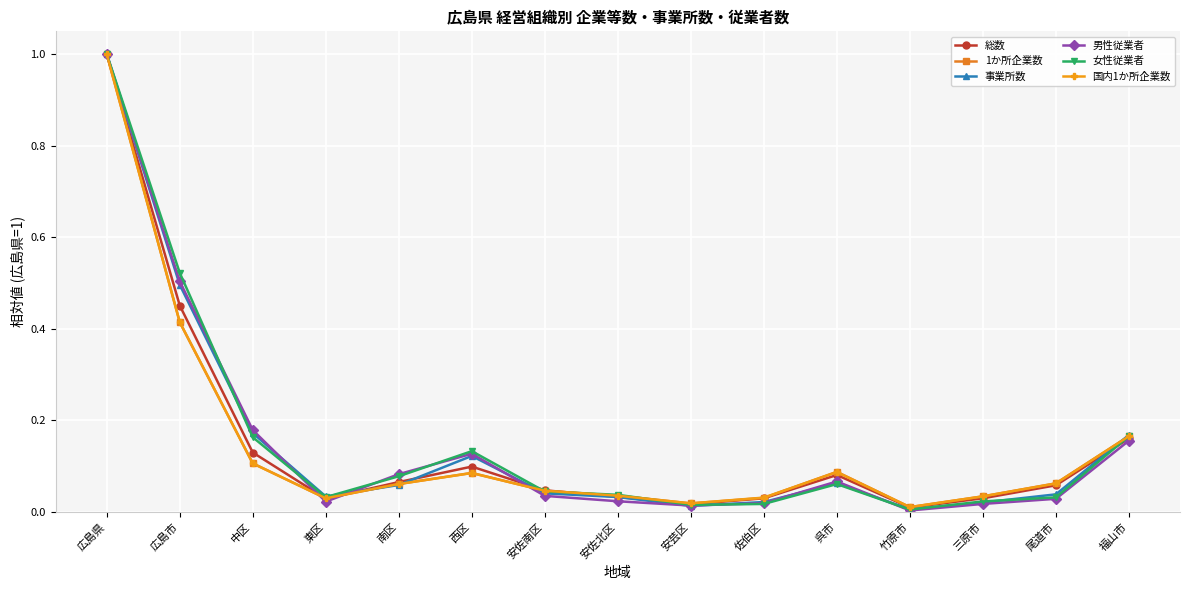

What is the greatest value displayed?

1.0